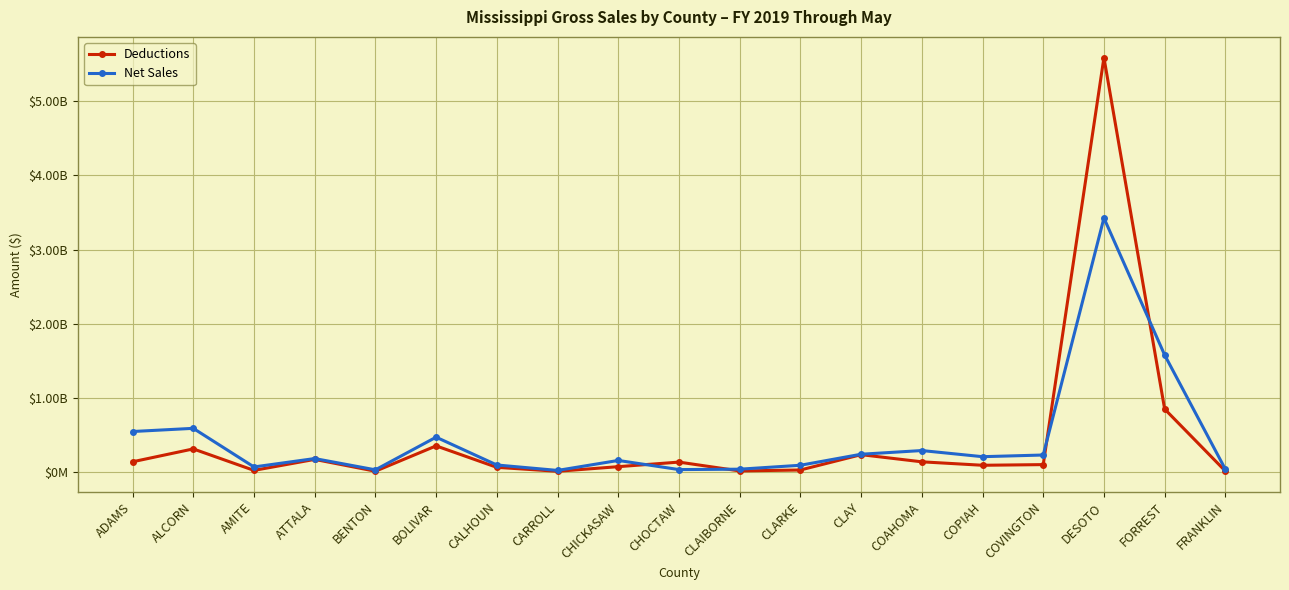

What are all the series names shown in the legend?

Deductions, Net Sales